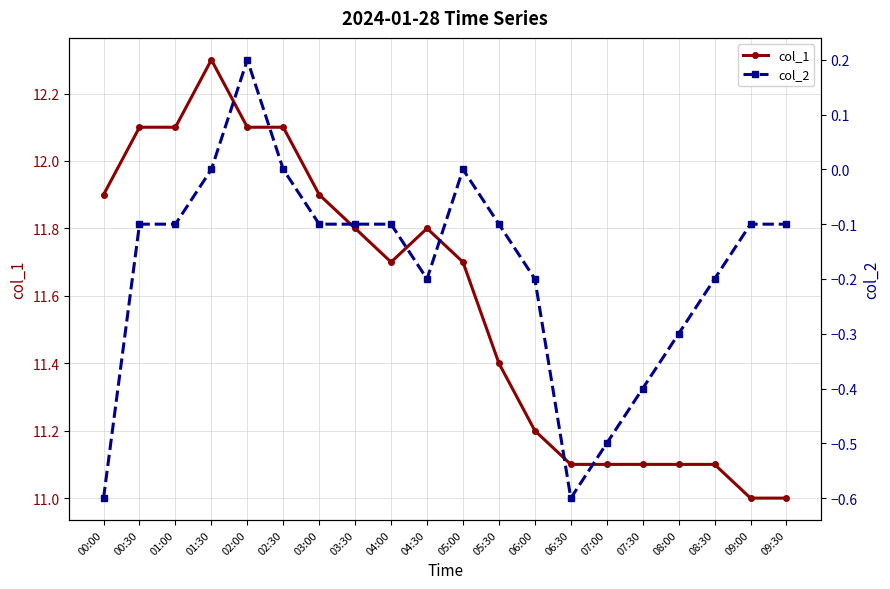

How many lines are shown in the chart?

2